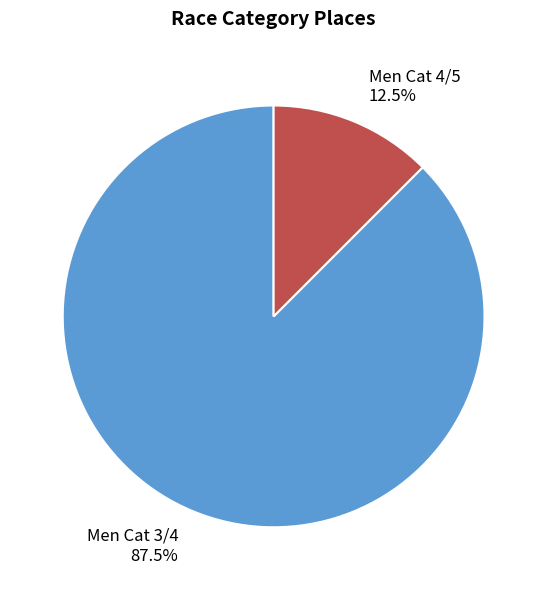

Which slice is the largest?

Men Cat 3/4